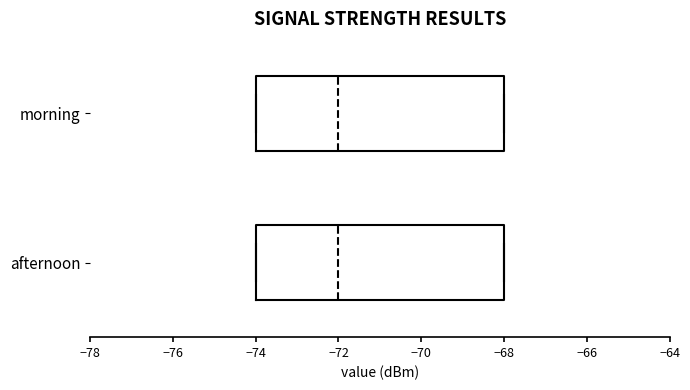

Reading bottom to top, read every box against the x-axis: the position of its median line, the range the box covers, and the ends of its whiskers. The values are not printed on the chart, so give them approximately, as read against the axis.

afternoon: median -72, box -74 to -68, whiskers -74 to -68
morning: median -72, box -74 to -68, whiskers -74 to -68